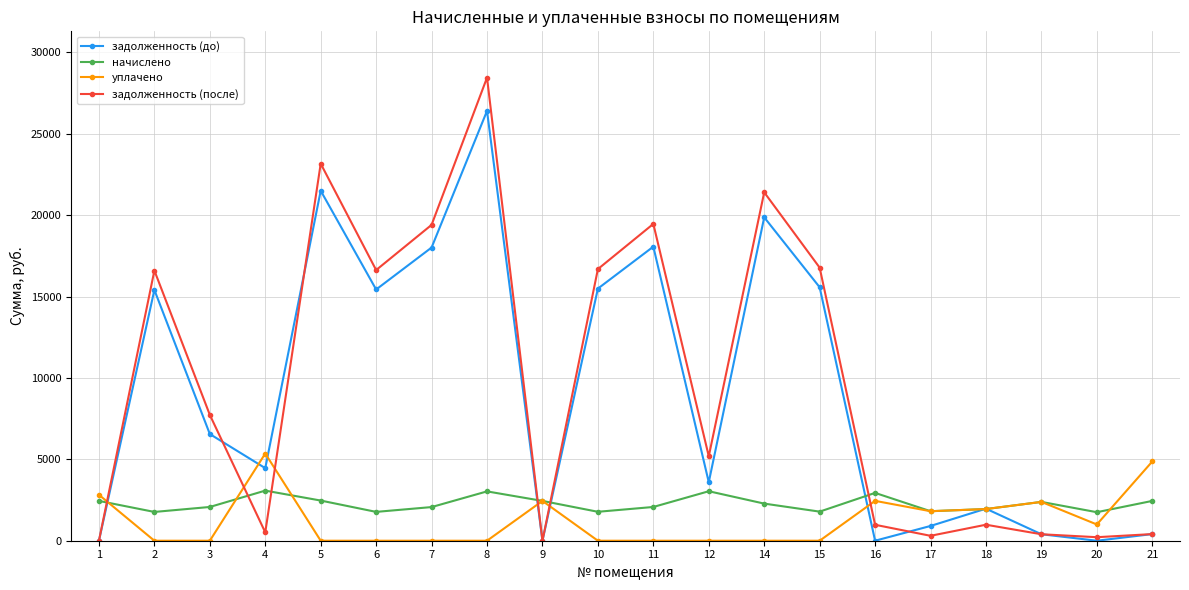

Rank the series by their maximum value, from highest to lowest.

задолженность (после), задолженность (до), уплачено, начислено